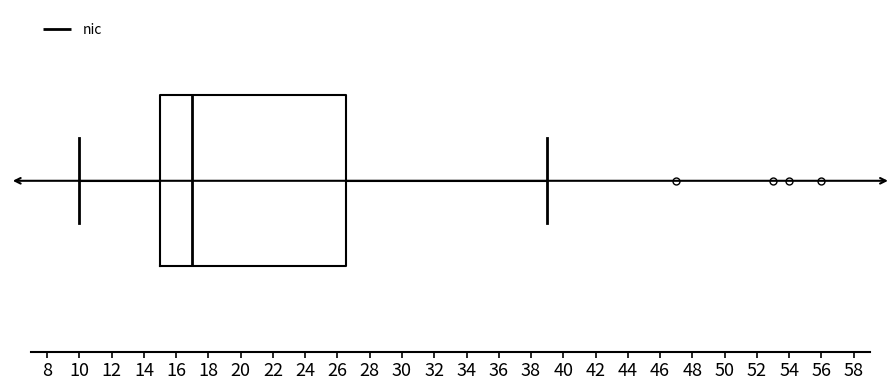

Read this box plot against the x-axis: the position of the median line, the range covered by the box, and the ends of both whiskers. The values are not printed on the chart, so give them approximately, as read against the axis.

median 17.0, box 15.0 to 26.6, whiskers 10.0 to 39.0